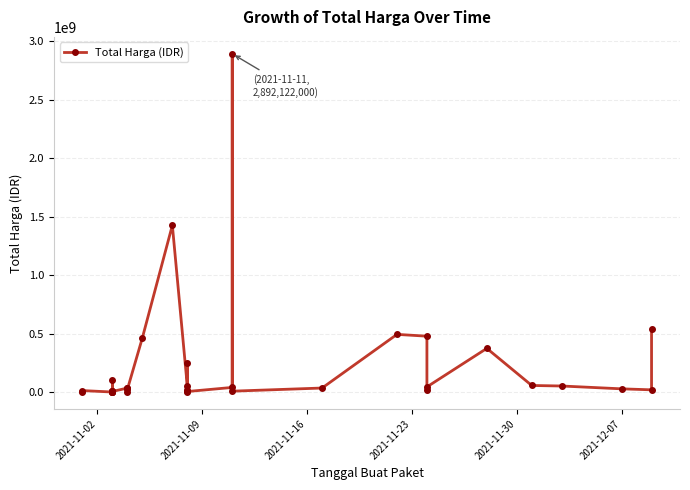

How many lines are shown in the chart?

1